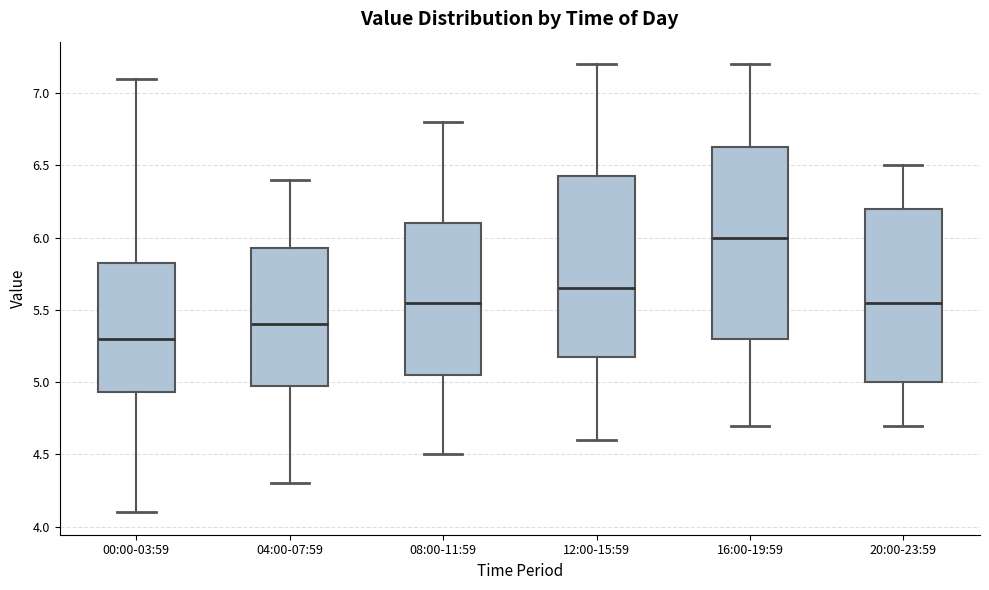

Reading left to right, read every box against the y-axis: the position of its median line, the range the box covers, and the ends of its whiskers. The values are not printed on the chart, so give them approximately, as read against the axis.

00:00-03:59: median 5.30, box 4.95 to 5.85, whiskers 4.10 to 7.10
04:00-07:59: median 5.40, box 5.00 to 5.95, whiskers 4.30 to 6.40
08:00-11:59: median 5.55, box 5.05 to 6.10, whiskers 4.50 to 6.80
12:00-15:59: median 5.65, box 5.20 to 6.45, whiskers 4.60 to 7.20
16:00-19:59: median 6.00, box 5.30 to 6.65, whiskers 4.70 to 7.20
20:00-23:59: median 5.55, box 5.00 to 6.20, whiskers 4.70 to 6.50